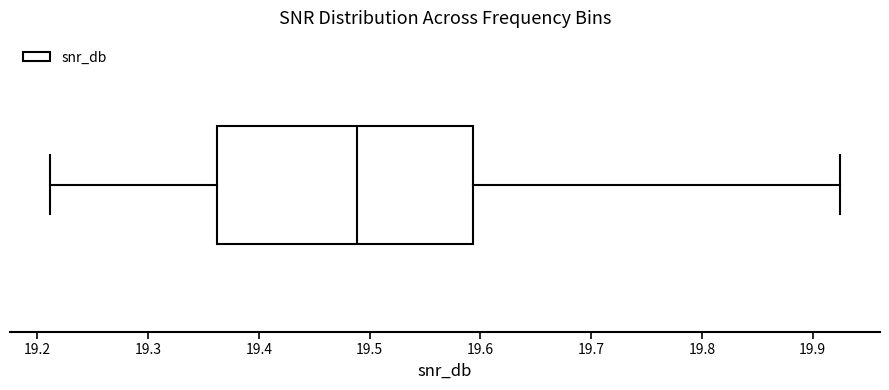

Transcribe this box plot: give where the median line is, the range the box spans, and where the two whiskers end, as read against the x-axis. The values are not printed on the chart, so give them approximately, as read against the axis.

median 19.49, box 19.36 to 19.59, whiskers 19.21 to 19.93